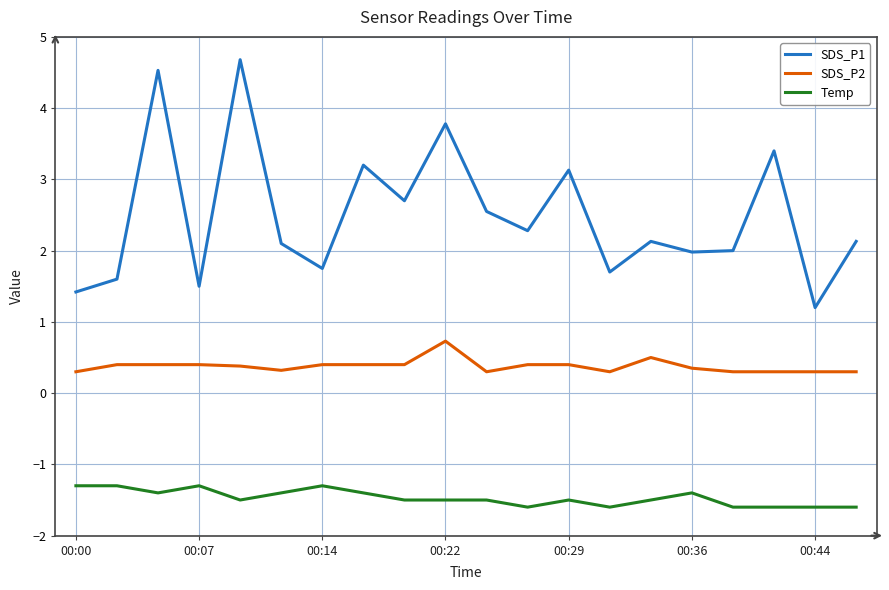

What is the maximum value shown in the chart?

4.7